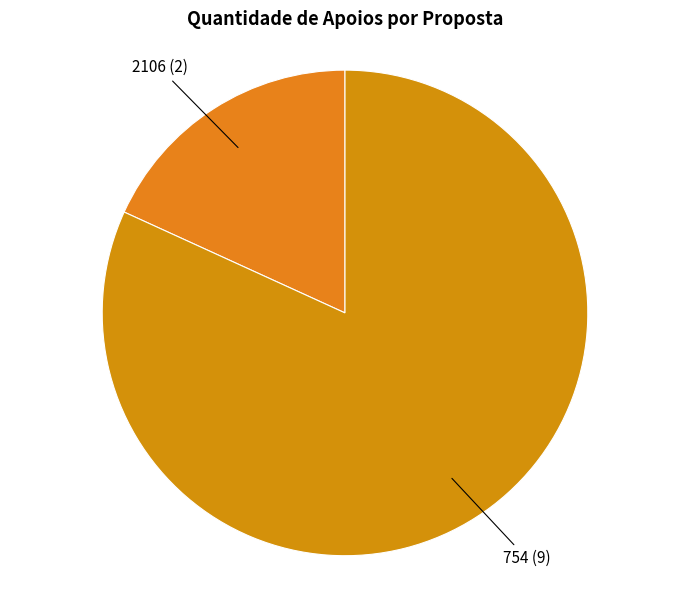

How many segments does this pie chart have?

2